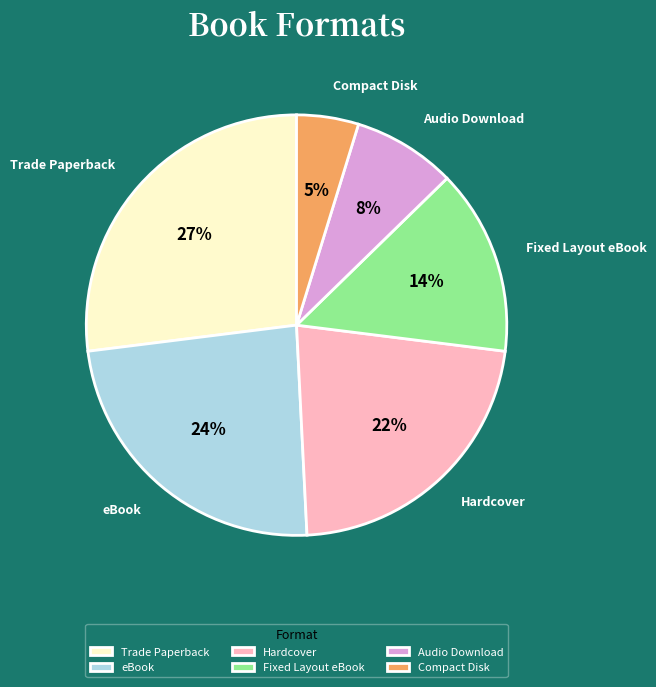

Is it true that Fixed Layout eBook is 14% of the pie?

True